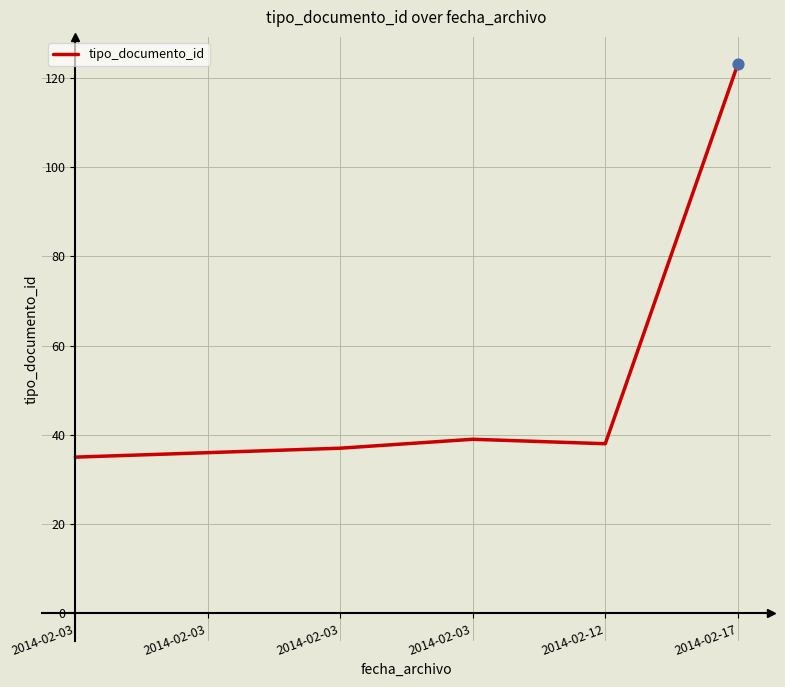

What is the ratio of the value at 2014-02-12 to the value at 2014-02-03?

1.0